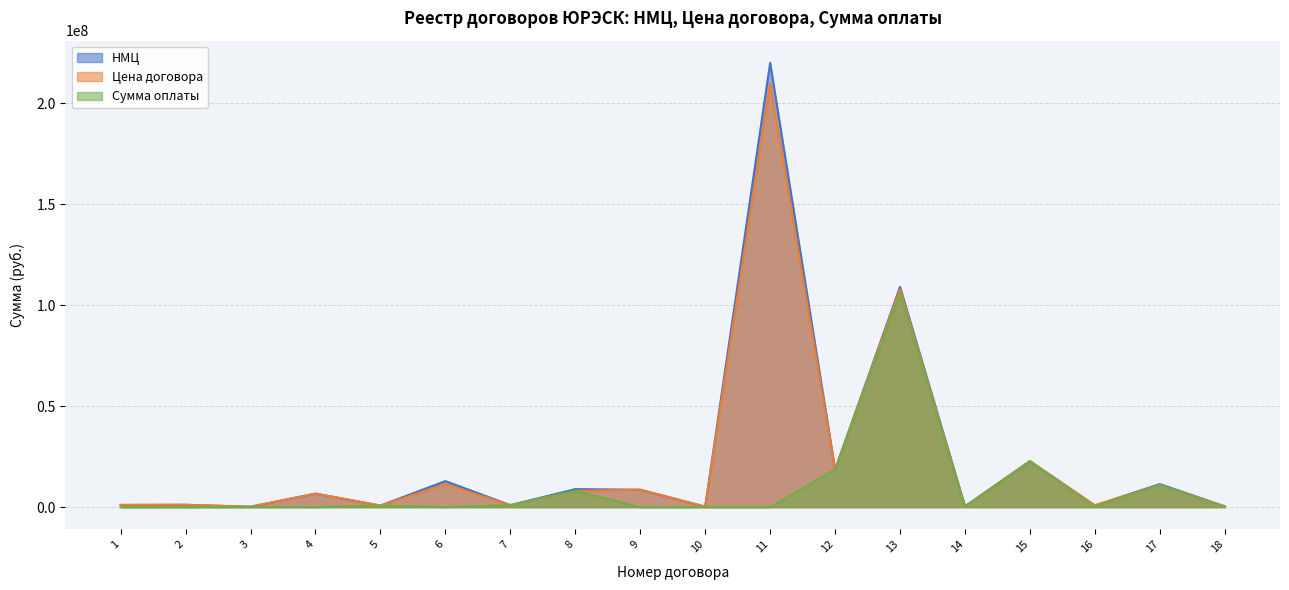

Which series has the widest spread of values?

НМЦ